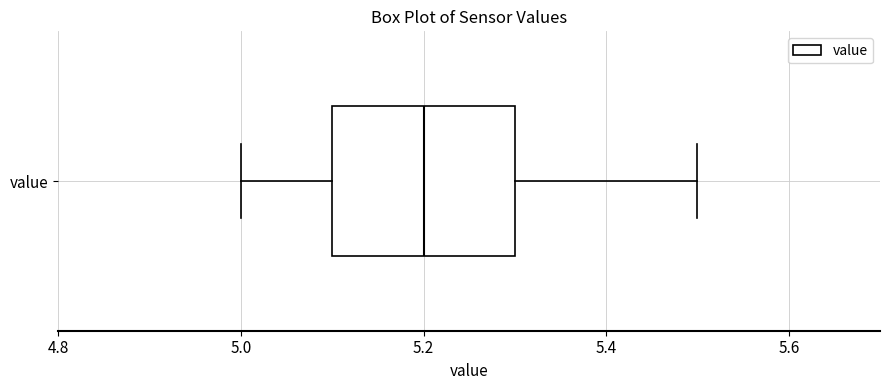

Transcribe this box plot: give where the median line is, the range the box spans, and where the two whiskers end, as read against the x-axis. The values are not printed on the chart, so give them approximately, as read against the axis.

median 5.2, box 5.1 to 5.3, whiskers 5.0 to 5.5